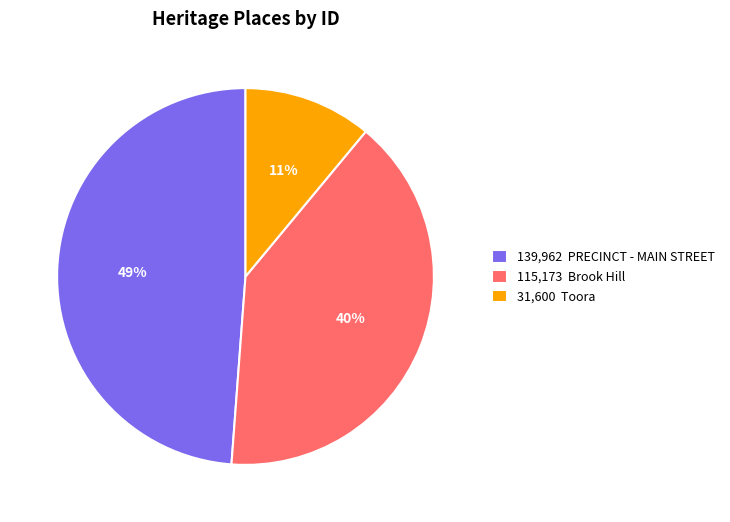

Approximately how many times larger is the value at 115,173 Brook Hill compared to 31,600 Toora?

3.6